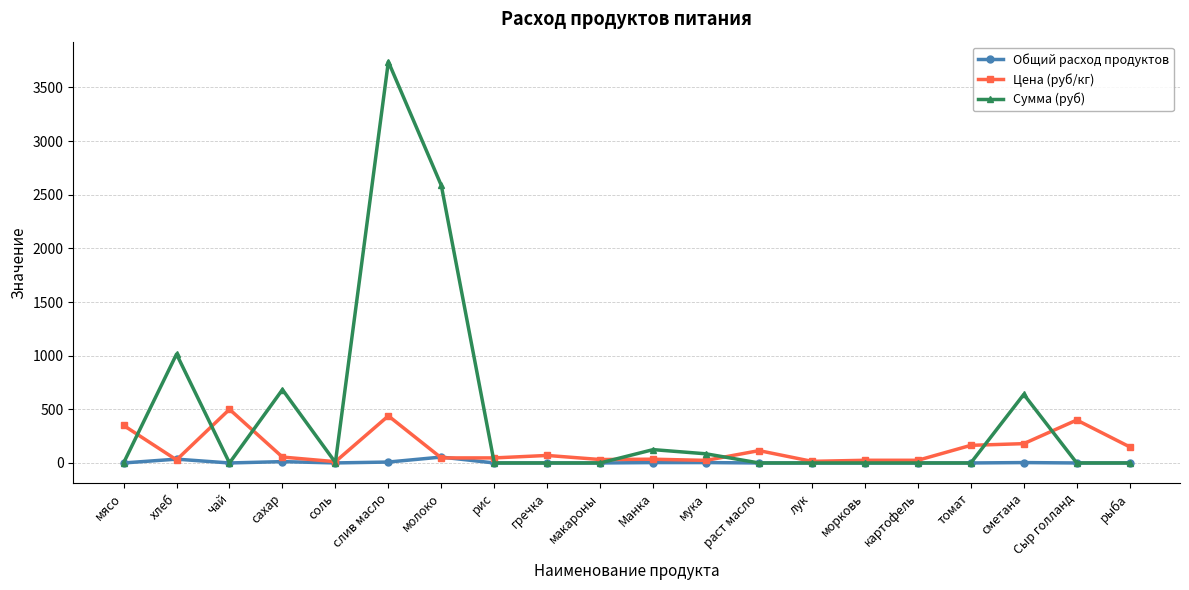

Which series has the widest spread of values?

Сумма (руб)